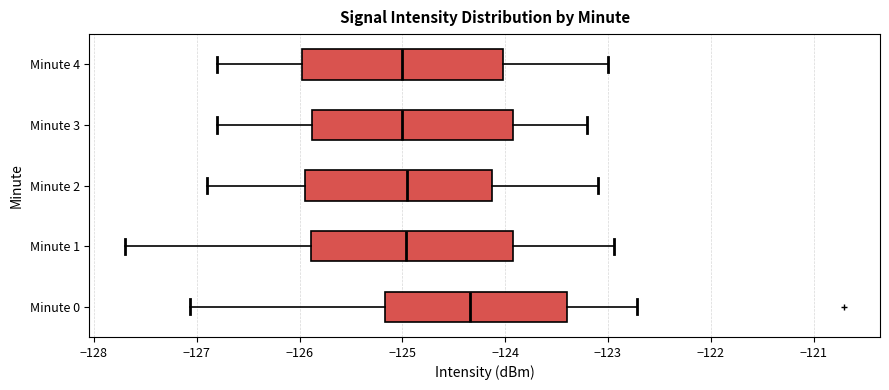

Reading bottom to top, transcribe this box plot: for each box, give where its median line is, the range the box spans, and where its two whiskers end, as read against the x-axis. The values are not printed on the chart, so give them approximately, as read against the axis.

Minute 0: median -124.3, box -125.2 to -123.4, whiskers -127.1 to -122.7
Minute 1: median -125.0, box -125.9 to -123.9, whiskers -127.7 to -122.9
Minute 2: median -124.9, box -125.9 to -124.1, whiskers -126.9 to -123.1
Minute 3: median -125.0, box -125.9 to -123.9, whiskers -126.8 to -123.2
Minute 4: median -125.0, box -126.0 to -124.0, whiskers -126.8 to -123.0